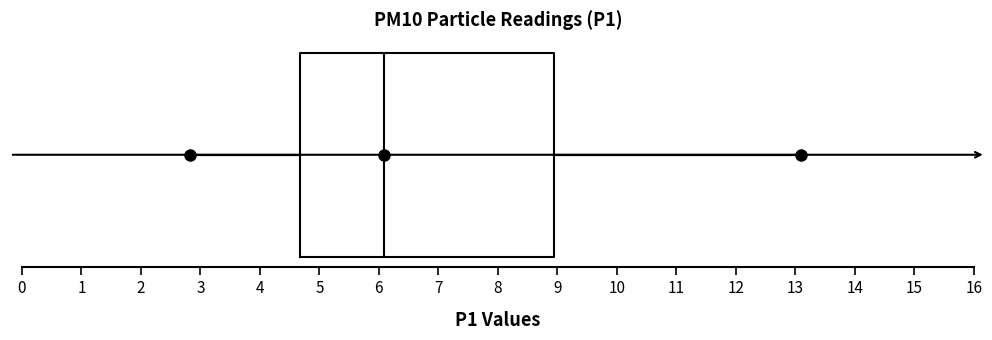

Where does the median line of the box sit on the x-axis? The values are not printed on the chart, so give them approximately, as read against the axis.

6.1